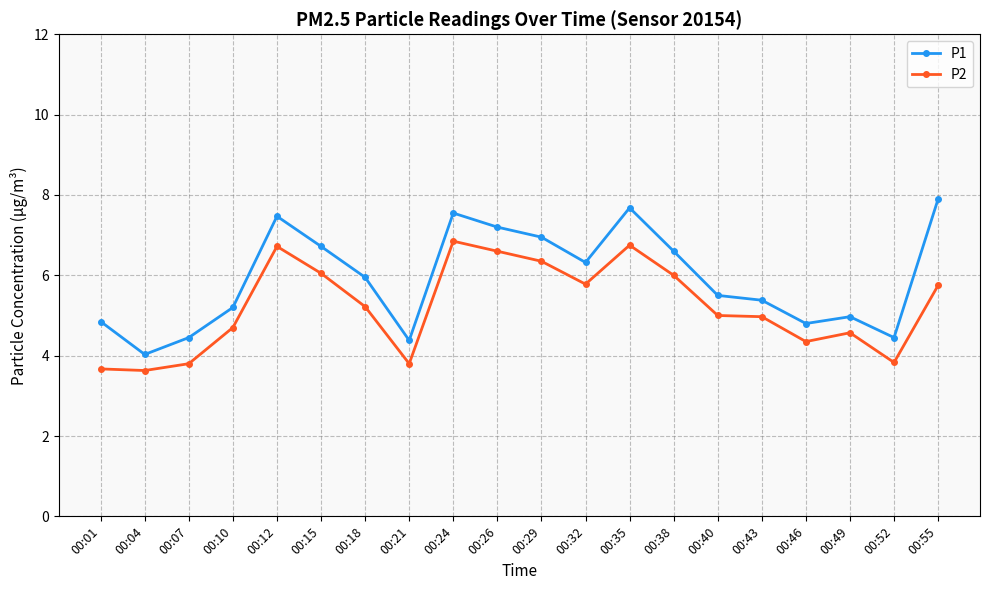

Is the value of P1 at 00:21 greater than the value of P2 at 00:40?

No